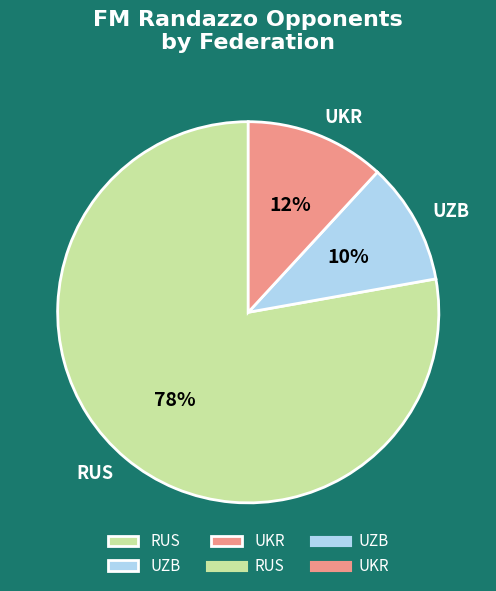

Which category has the biggest portion of the pie?

RUS